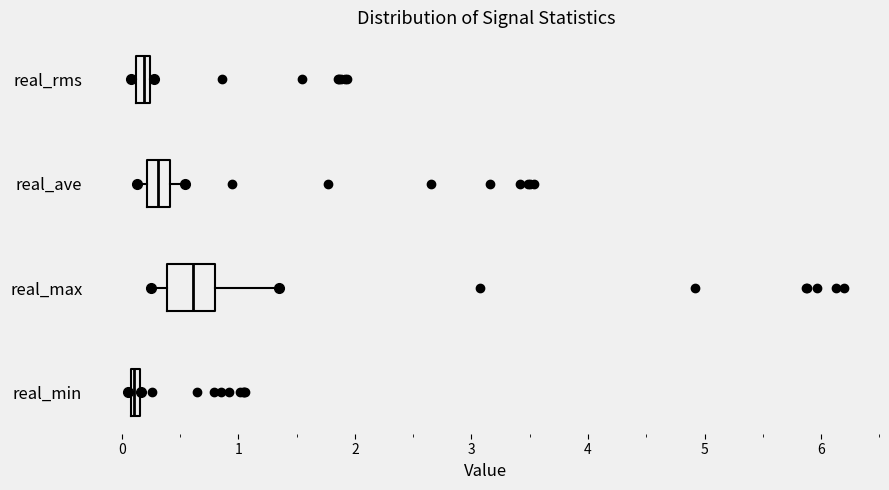

Where is the right edge of the box for real_max on the x-axis? The values are not printed on the chart, so give them approximately, as read against the axis.

0.8